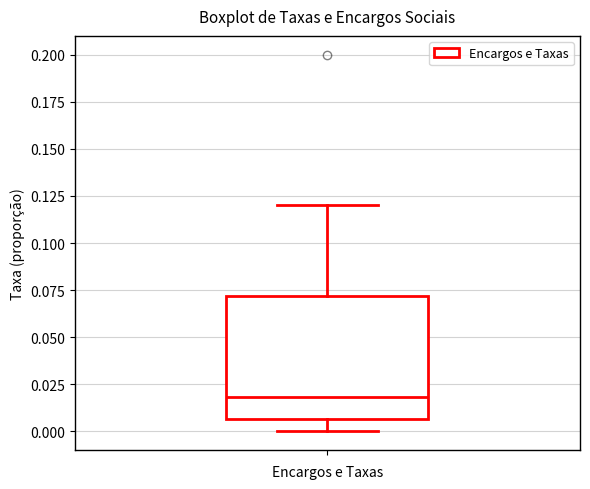

Where does the median line of the box sit on the y-axis? The values are not printed on the chart, so give them approximately, as read against the axis.

0.020